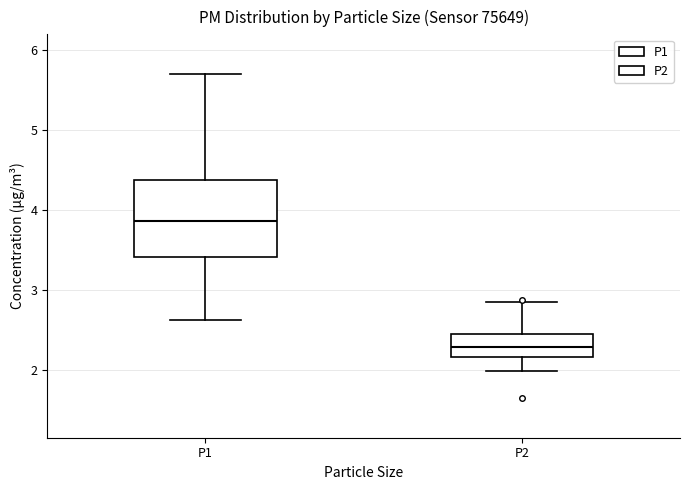

Which box has the highest median line?

P1